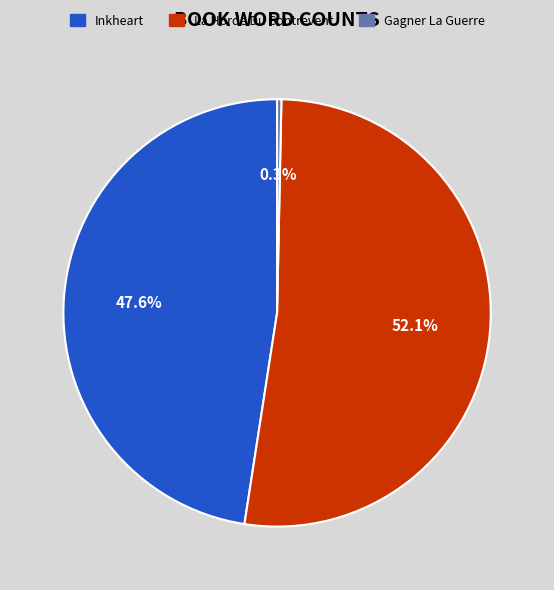

Which category has the smallest portion of the pie?

Gagner La Guerre